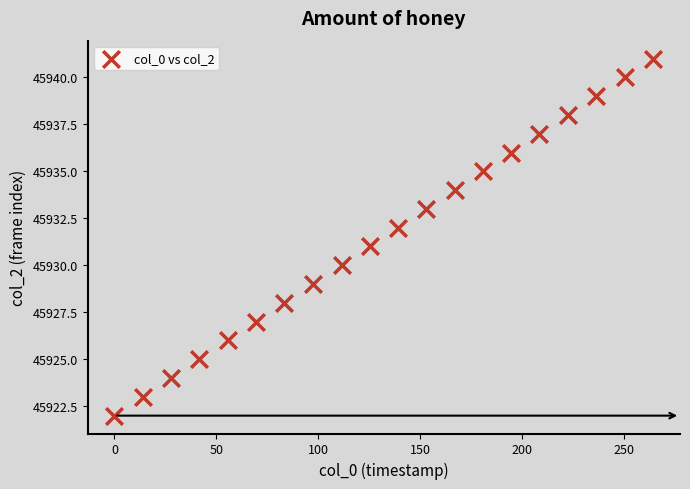

What is the range of Y values (max minus min)?

19